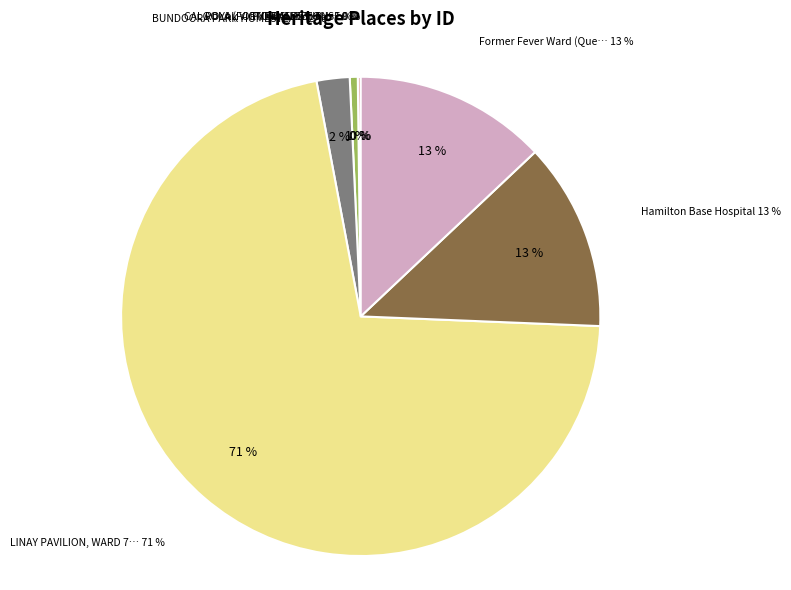

Between ROYAL VICTORIAN EYE AND EAR HOSPITAL and CALOOLA (FORMER SUNBURY MENTAL HOSPITAL), which is larger?

CALOOLA (FORMER SUNBURY MENTAL HOSPITAL)